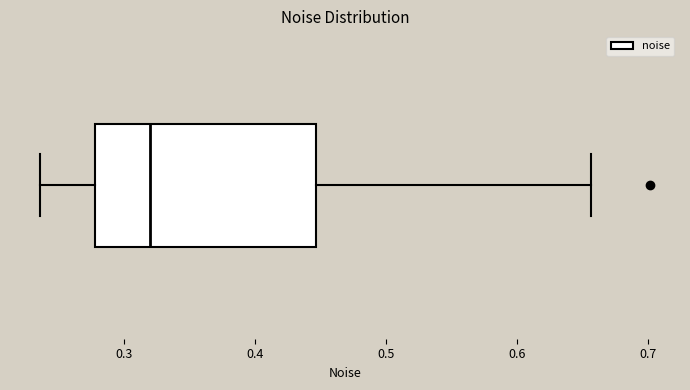

Where does the left whisker of the box end on the x-axis? The values are not printed on the chart, so give them approximately, as read against the axis.

0.24